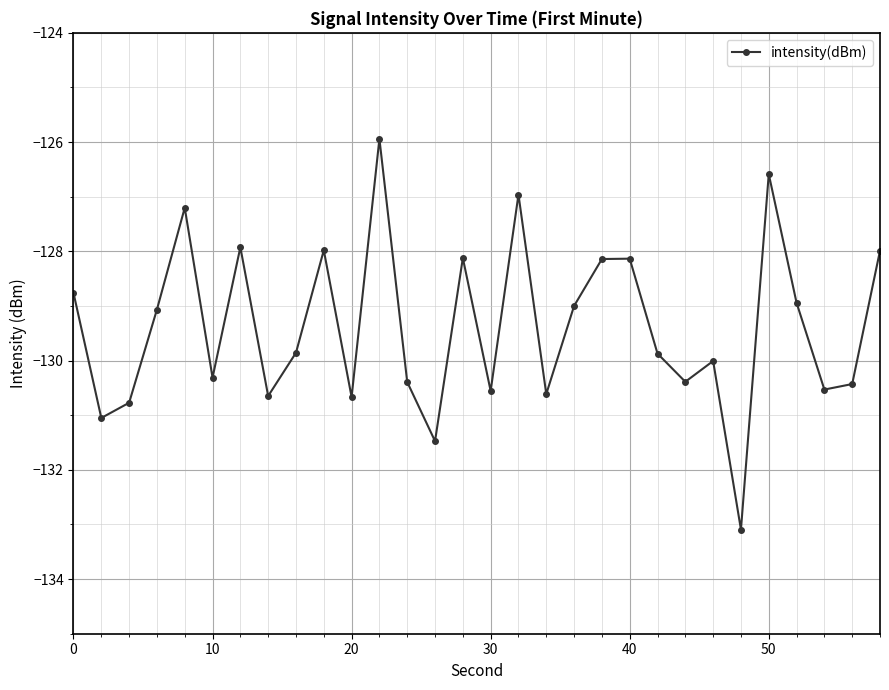

What is the difference between the maximum and minimum values?

7.2